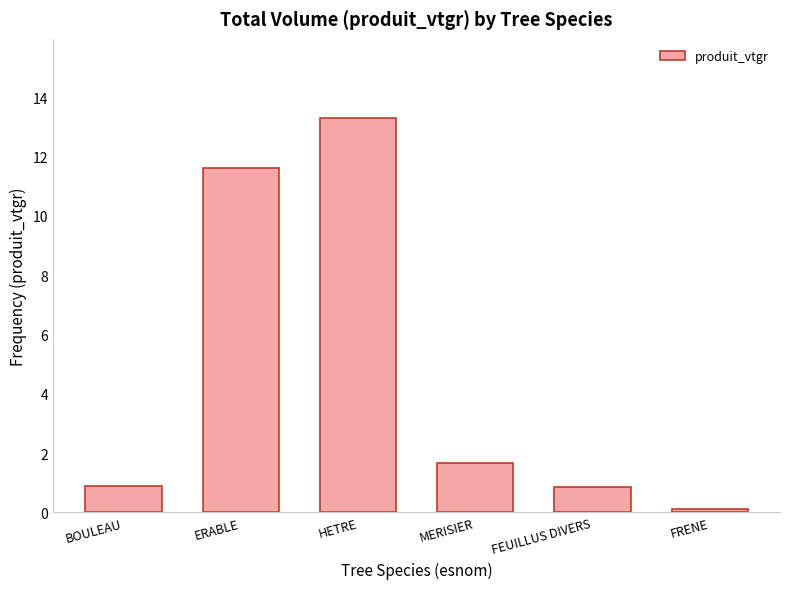

The chart shows a value of 18.9 at HETRE. True or false?

False